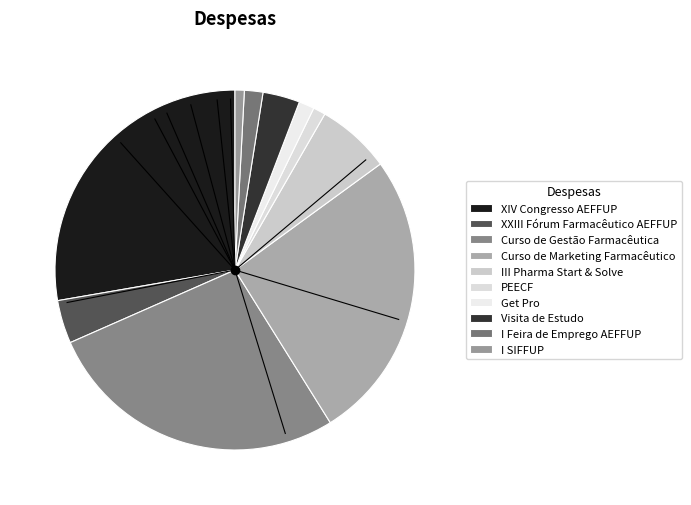

To the nearest percent, what is the average slice percentage?

10%